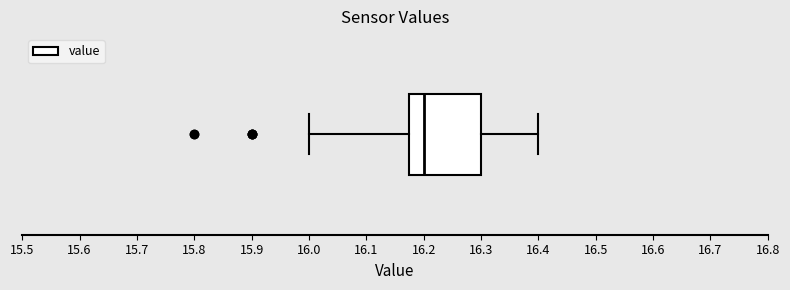

Transcribe this box plot: give where the median line is, the range the box spans, and where the two whiskers end, as read against the x-axis. The values are not printed on the chart, so give them approximately, as read against the axis.

median 16.20, box 16.18 to 16.30, whiskers 16.00 to 16.40